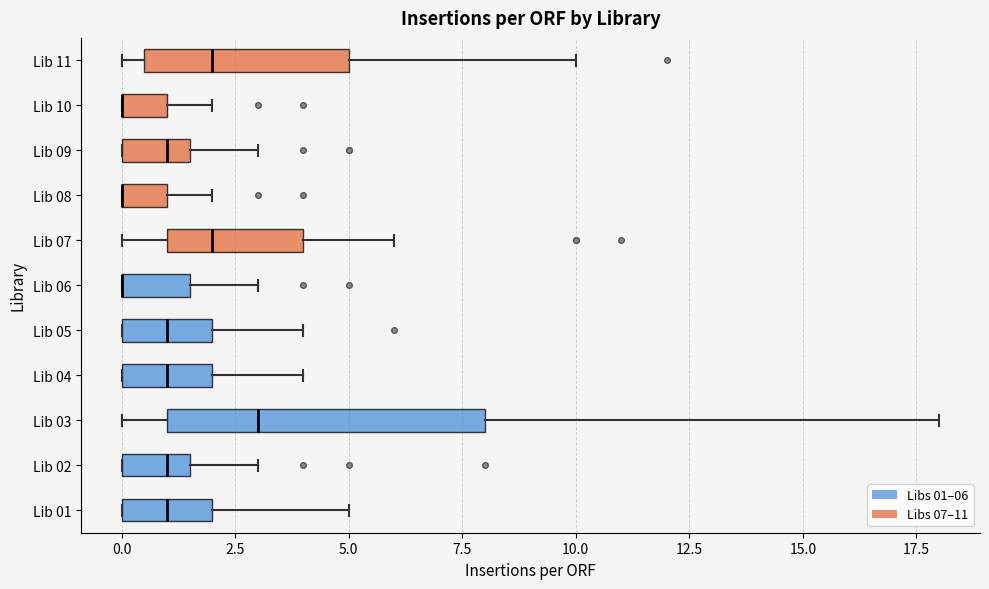

Where does the median line of the box for Lib 04 sit on the x-axis? The values are not printed on the chart, so give them approximately, as read against the axis.

1.0